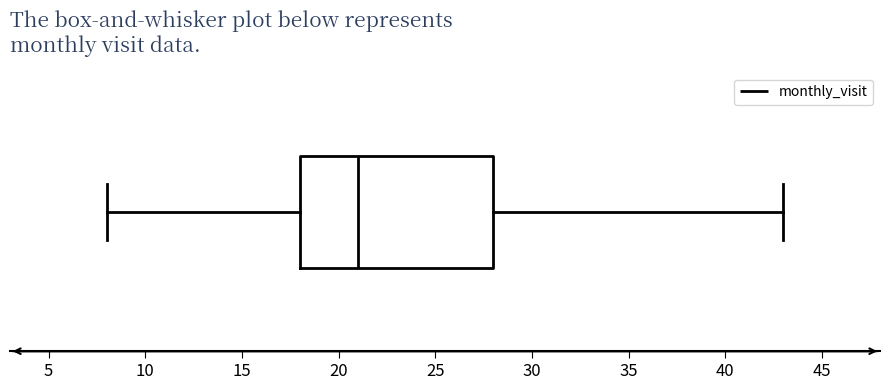

Transcribe this box plot: give where the median line is, the range the box spans, and where the two whiskers end, as read against the x-axis. The values are not printed on the chart, so give them approximately, as read against the axis.

median 21, box 18 to 28, whiskers 8 to 43